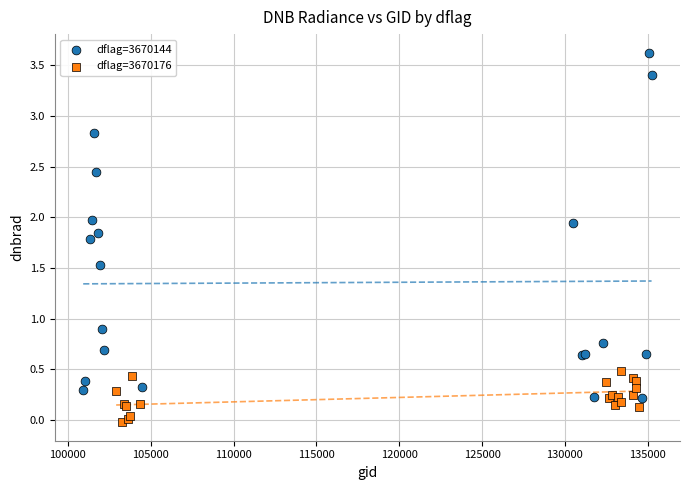

Which series contains the highest Y value?

dflag=3670144